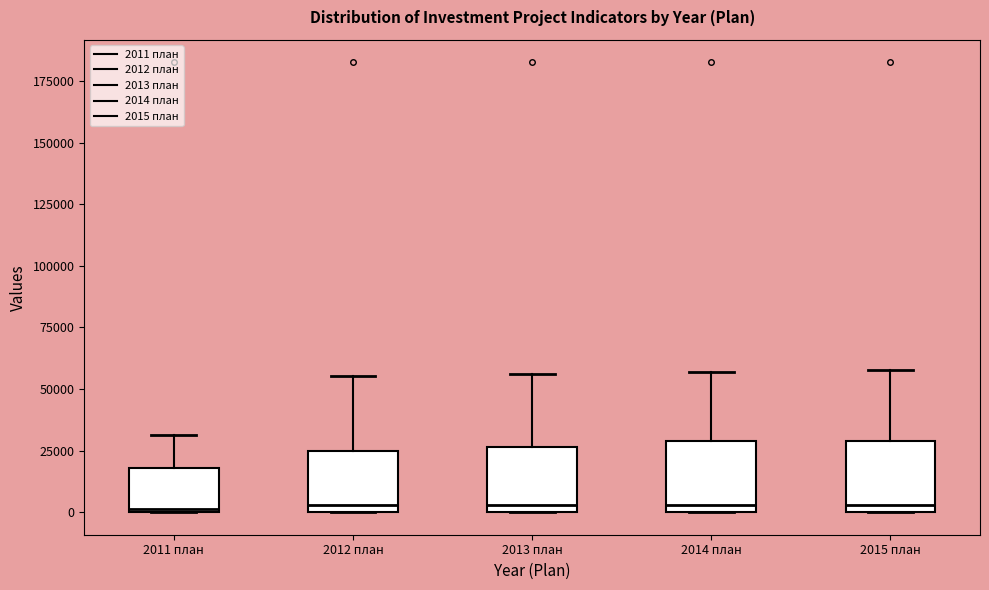

Reading left to right, transcribe this box plot: for each box, give where its median line is, the range the box spans, and where its two whiskers end, as read against the y-axis. The values are not printed on the chart, so give them approximately, as read against the axis.

2011 план: median 0, box 0 to 20000, whiskers 0 to 30000
2012 план: median 5000, box 0 to 25000, whiskers 0 to 55000
2013 план: median 5000, box 0 to 25000, whiskers 0 to 55000
2014 план: median 5000, box 0 to 30000, whiskers 0 to 55000
2015 план: median 5000, box 0 to 30000, whiskers 0 to 60000